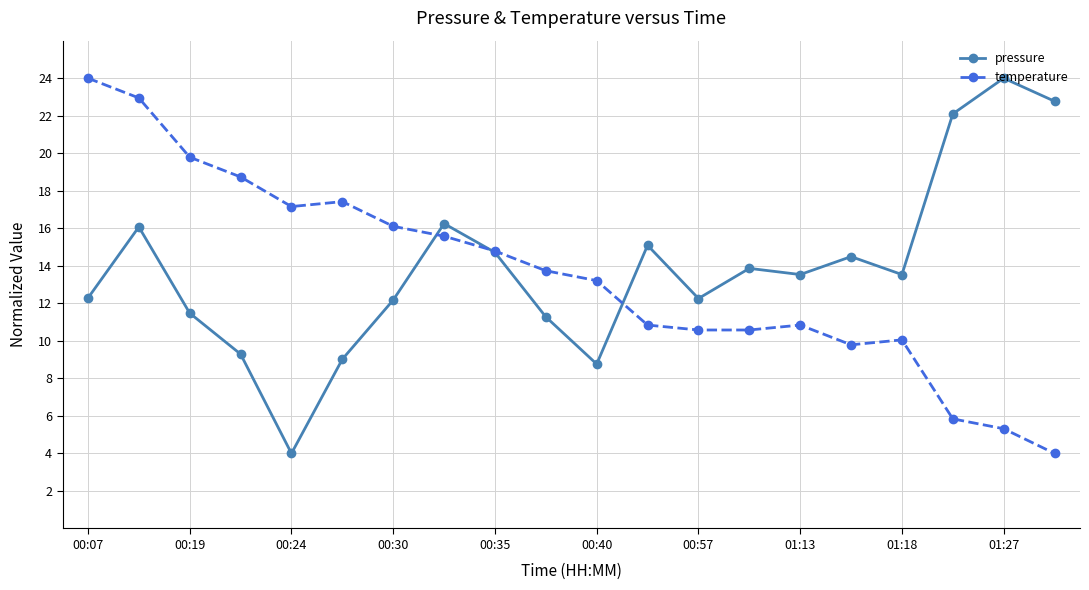

How many interior local peaks does the temperature series have?

3